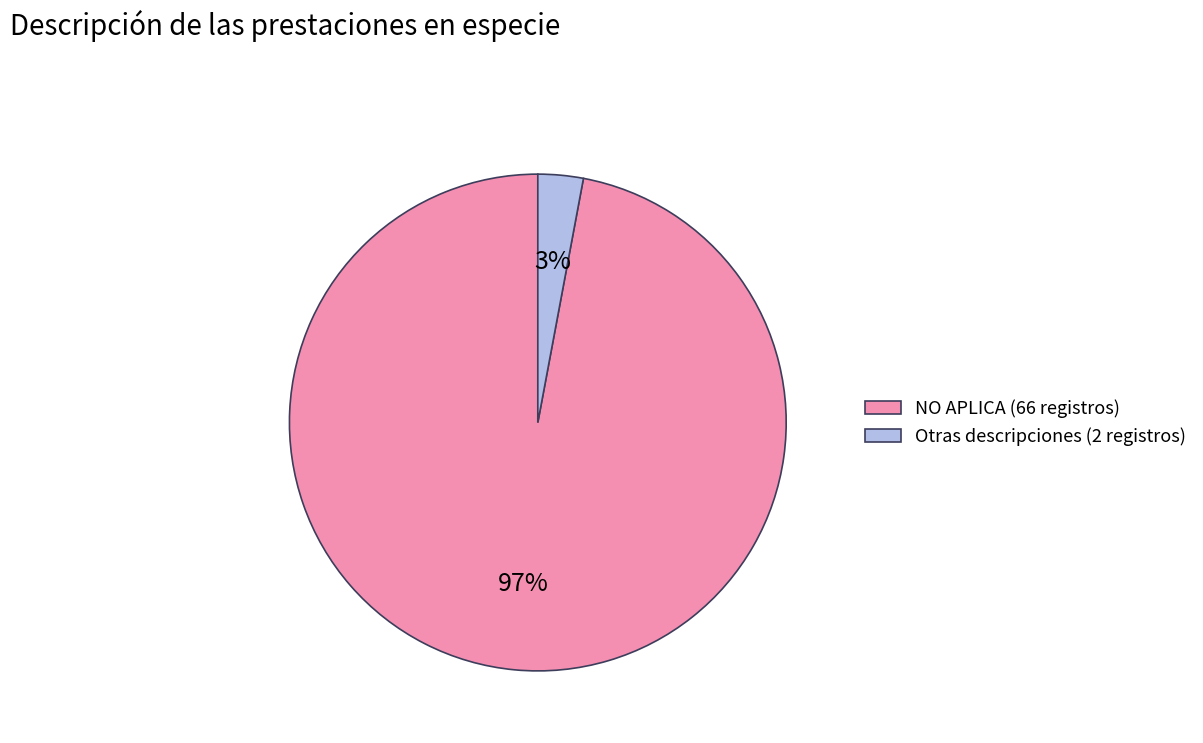

To the nearest percent, what is the difference between the largest and smallest slice percentages?

94%